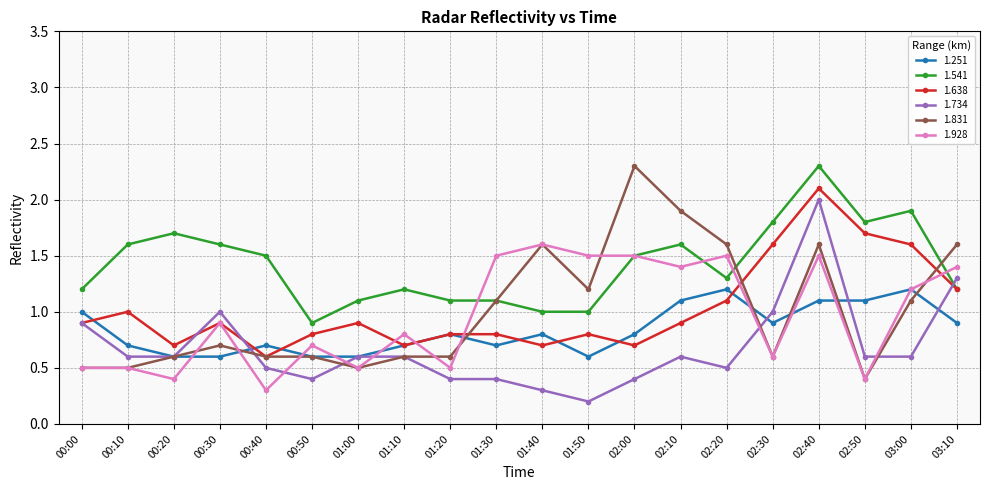

What is the approximate value of 1.638 at 00:10?

1.0